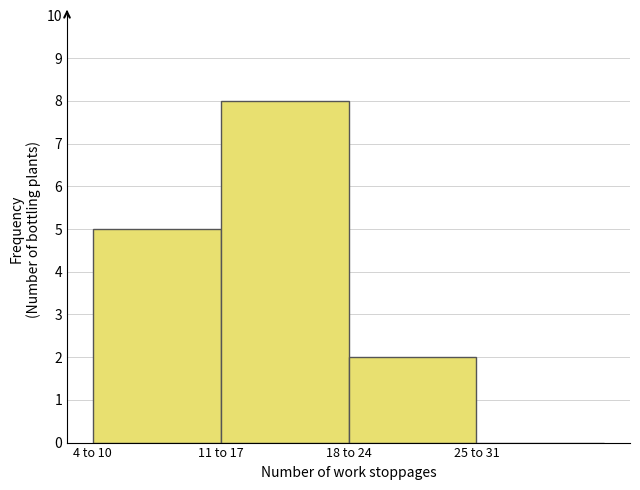

Reading left to right, what are all the values shown in this chart?

4 to 10=5	11 to 17=8	18 to 24=2	25 to 31=0